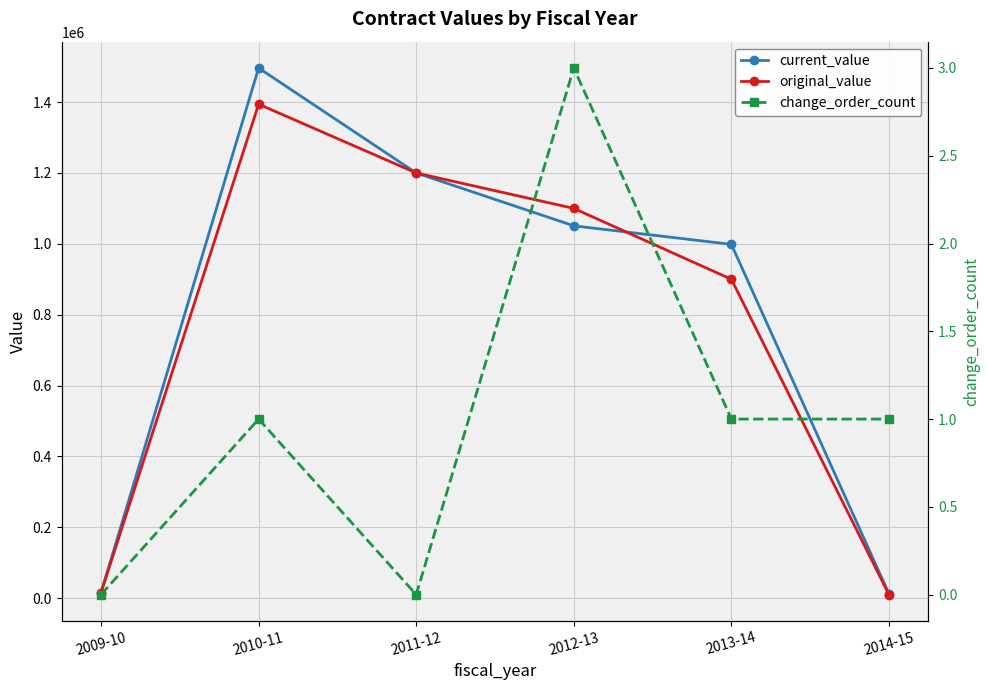

Which series has the widest spread of values?

current_value